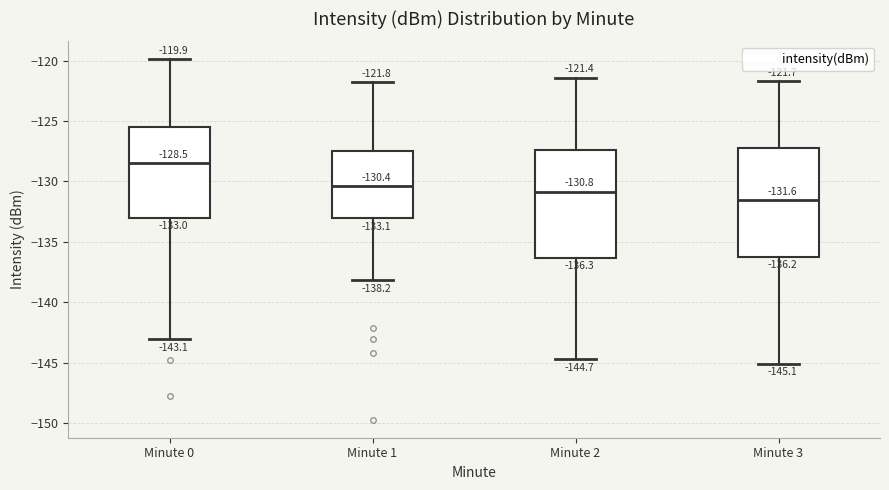

Which box has the lowest median line?

Minute 3